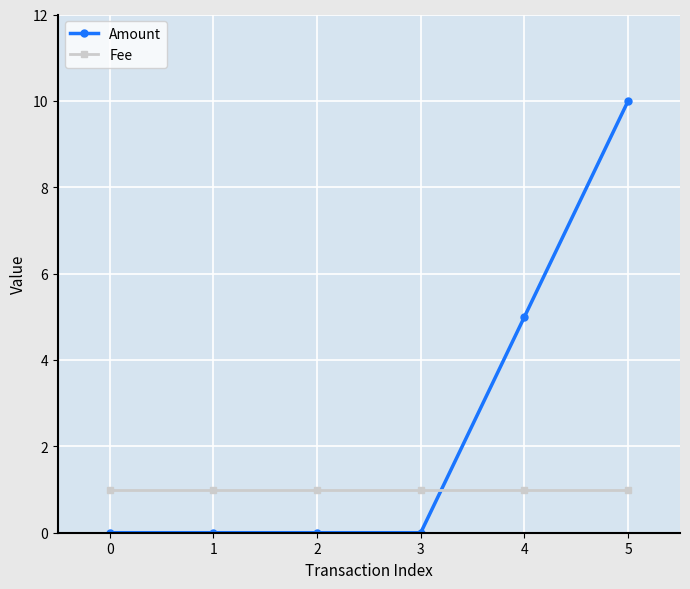

Does the chart display data point markers on the line(s)?

Yes